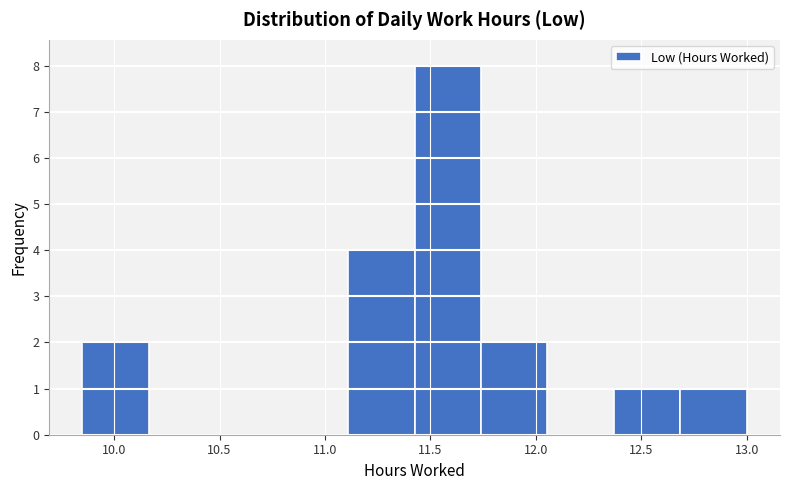

Reading left to right, list every bar in this chart as the range it spans on the x-axis followed by its height. Neither the bar edges nor the heights are printed on the chart, so give them approximately, as read against the axes.

9.850 to 10.165: 2
10.165 to 10.480: 0
10.480 to 10.795: 0
10.795 to 11.110: 0
11.110 to 11.425: 4
11.425 to 11.740: 8
11.740 to 12.055: 2
12.055 to 12.370: 0
12.370 to 12.685: 1
12.685 to 13.000: 1